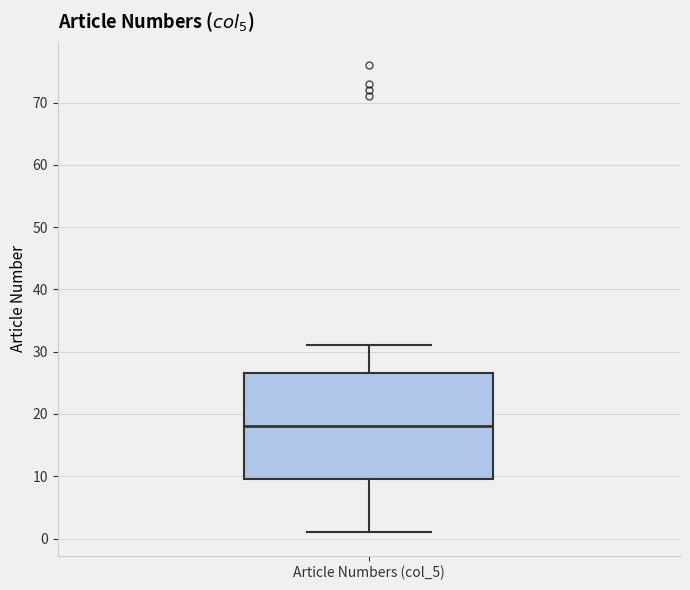

Where does the median line of the box for Article Numbers (col_5) sit on the y-axis? The values are not printed on the chart, so give them approximately, as read against the axis.

18